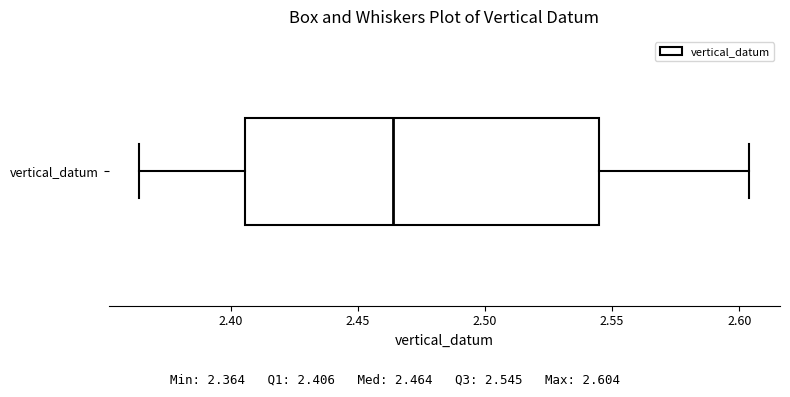

Read this box plot against the x-axis: the position of the median line, the range covered by the box, and the ends of both whiskers. The values are not printed on the chart, so give them approximately, as read against the axis.

median 2.465, box 2.405 to 2.545, whiskers 2.365 to 2.605